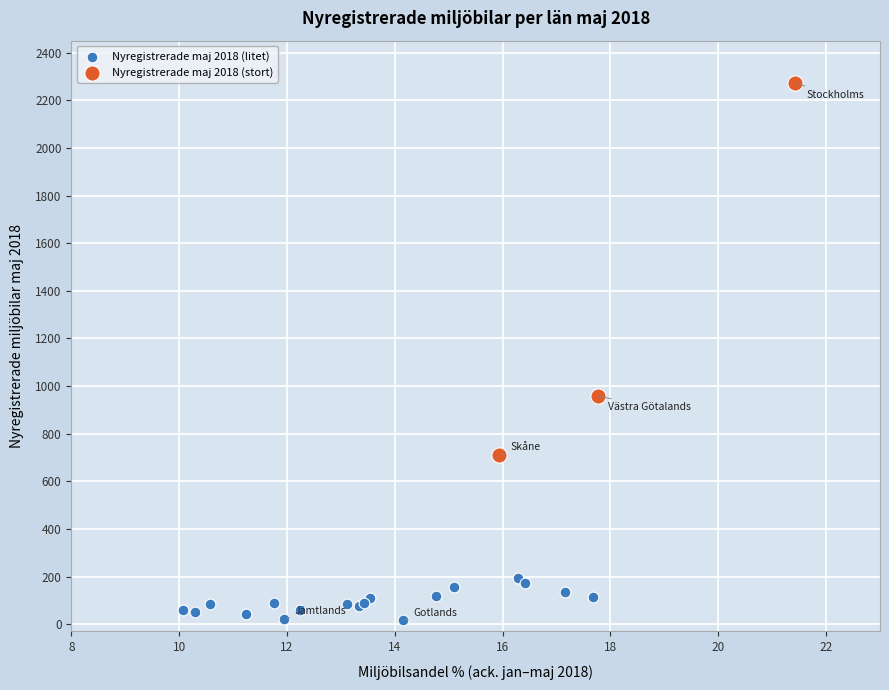

Which series contains the highest Y value?

Nyregistrerade maj 2018 (stort)